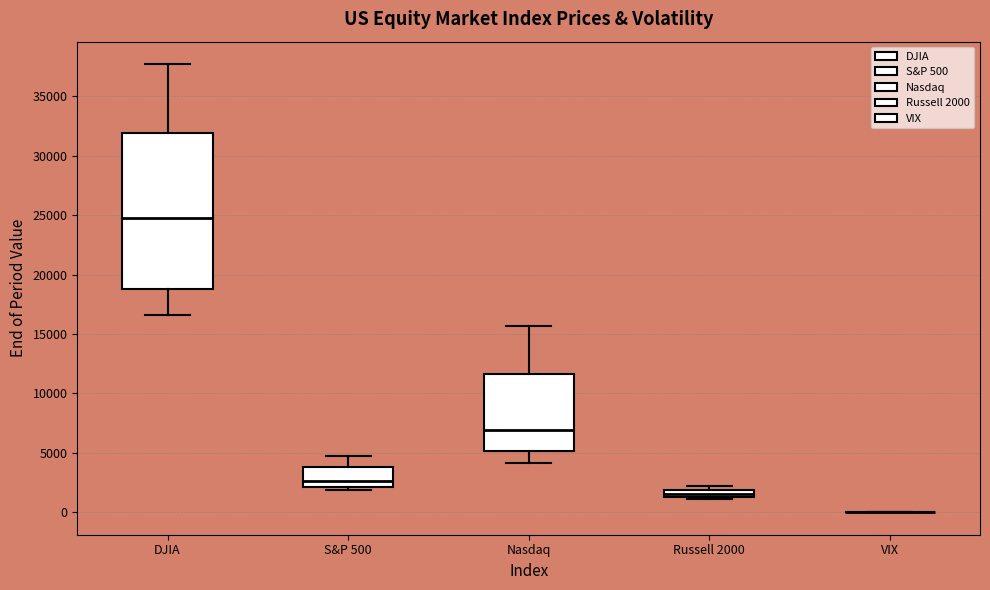

Which box is the tallest, from its lower edge to its upper edge?

DJIA